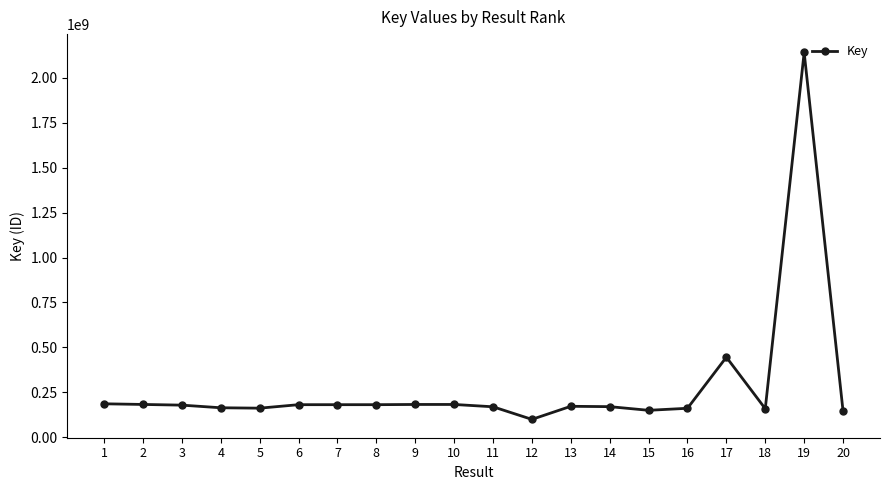

Which label corresponds to the largest value in the chart?

19